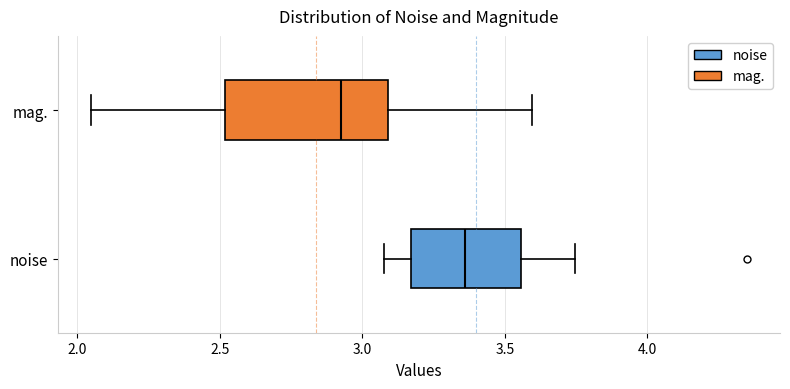

Which box's median line is the furthest to the right?

noise